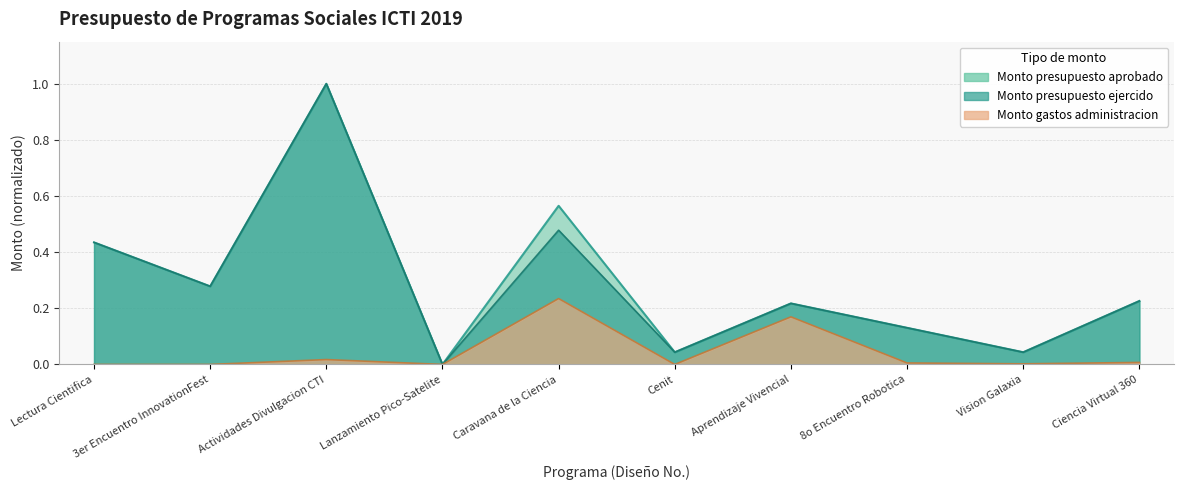

Rank the categories by Monto presupuesto ejercido value from lowest to highest.

Lanzamiento Pico-Satelite, Cenit, Vision Galaxia, 8o Encuentro Robotica, Aprendizaje Vivencial, Ciencia Virtual 360, 3er Encuentro InnovationFest, Lectura Cientifica, Caravana de la Ciencia, Actividades Divulgacion CTI